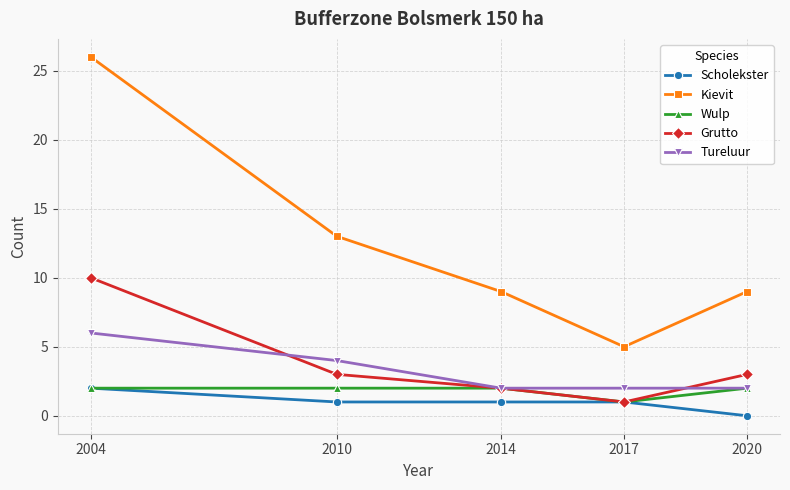

Is this an area chart (filled region under the line)?

No